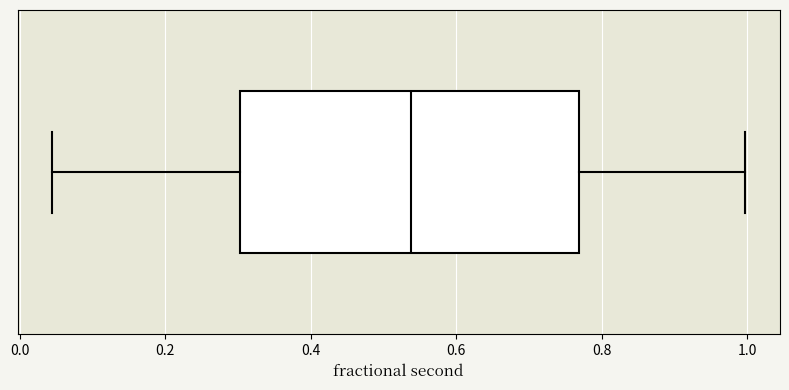

Transcribe this box plot: give where the median line is, the range the box spans, and where the two whiskers end, as read against the x-axis. The values are not printed on the chart, so give them approximately, as read against the axis.

median 0.54, box 0.30 to 0.76, whiskers 0.04 to 1.00